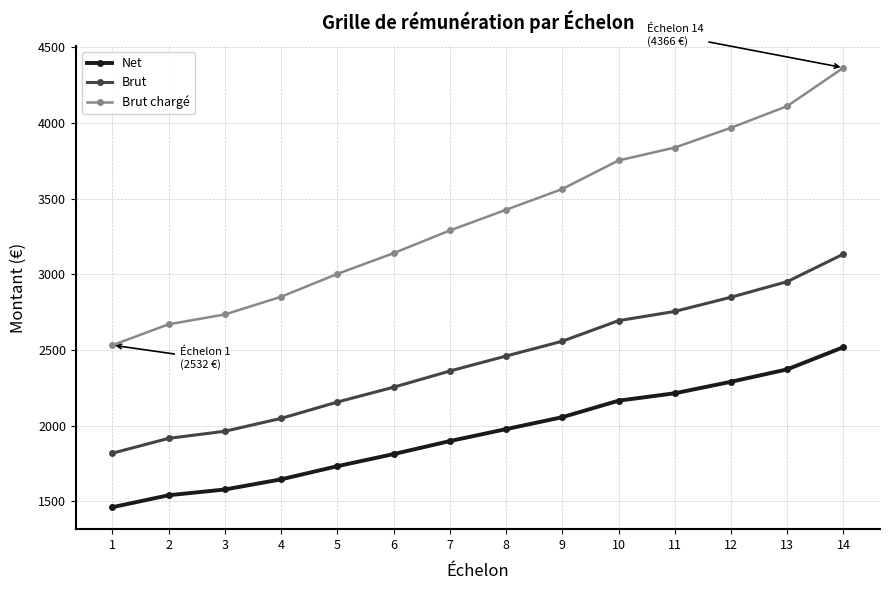

What is the greatest value displayed?

4366